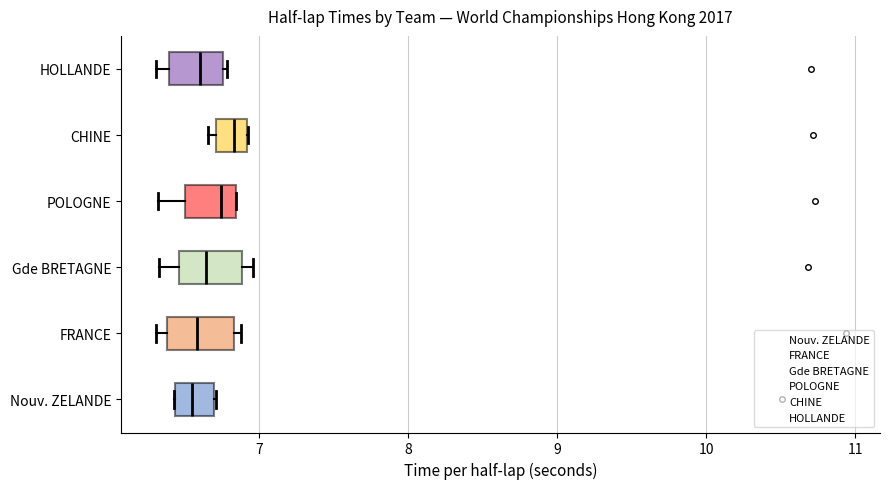

Where does the median line of the box for CHINE sit on the x-axis? The values are not printed on the chart, so give them approximately, as read against the axis.

6.8